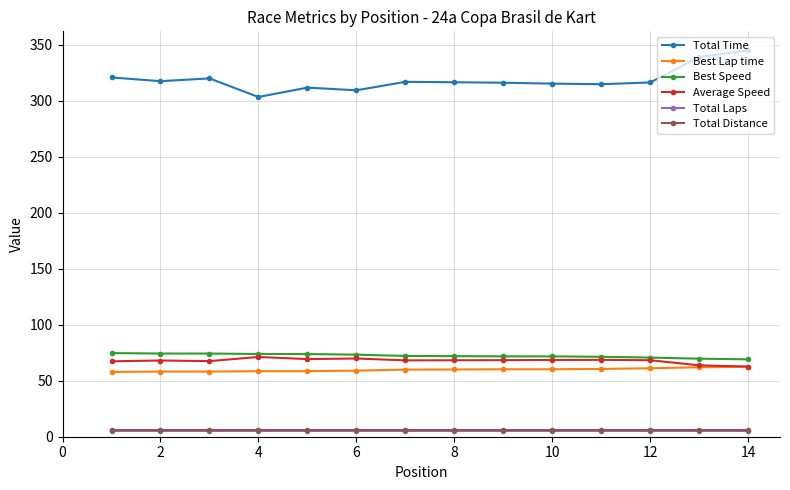

Which series has the largest range (max minus min)?

Total Time